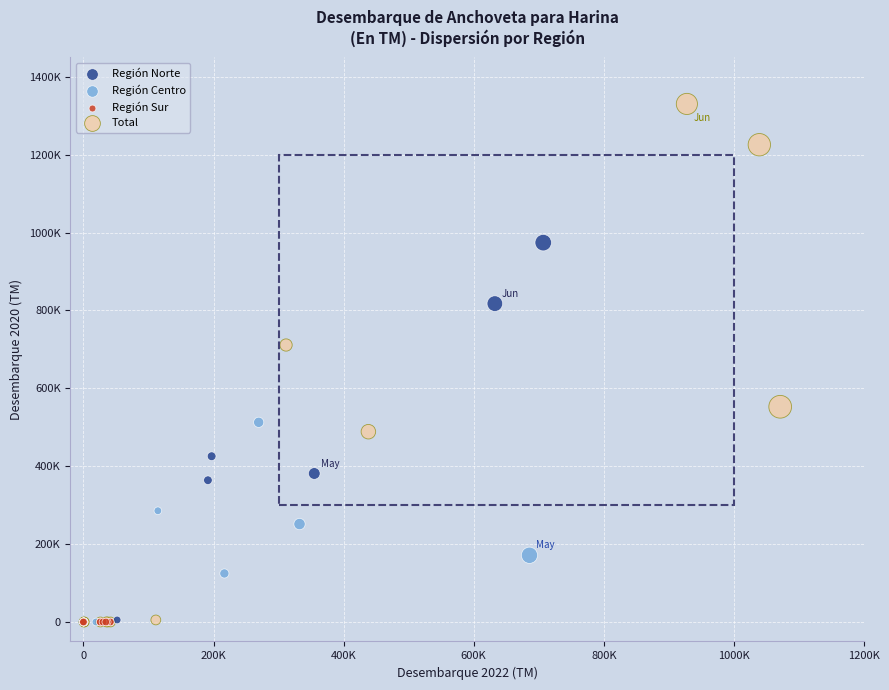

What are all the series names shown in the legend?

Región Norte, Región Centro, Región Sur, Total